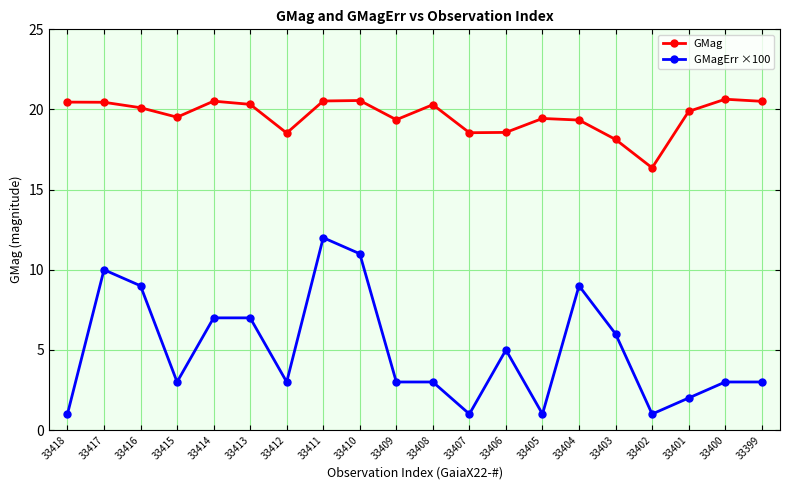

What is the total value across all series at 33407?

19.6